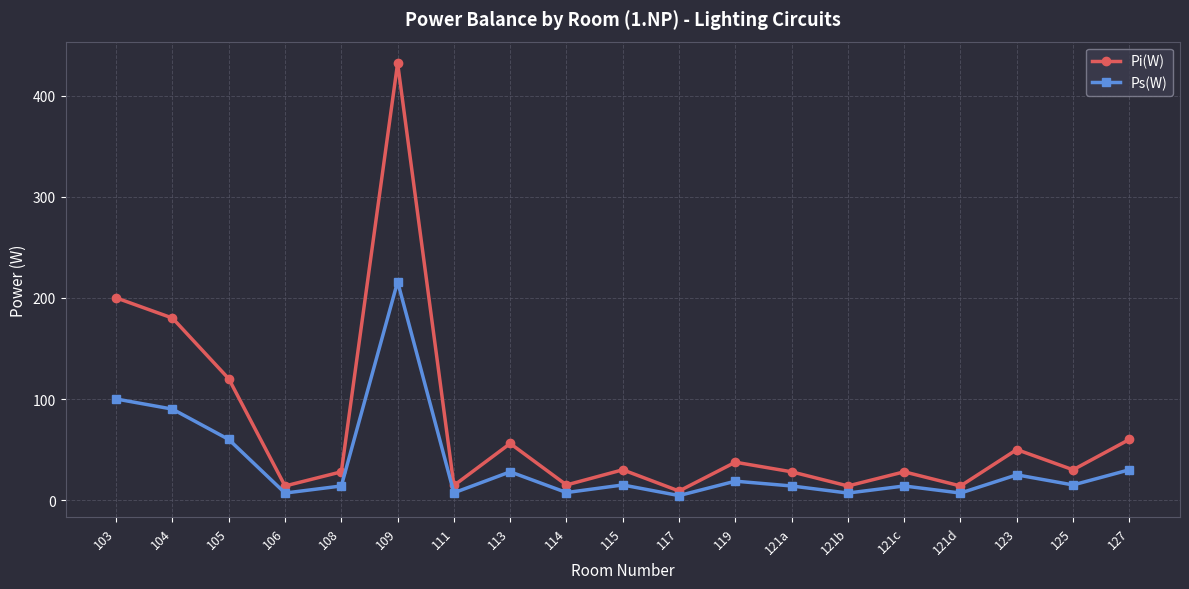

What position from the left is 121a?

13